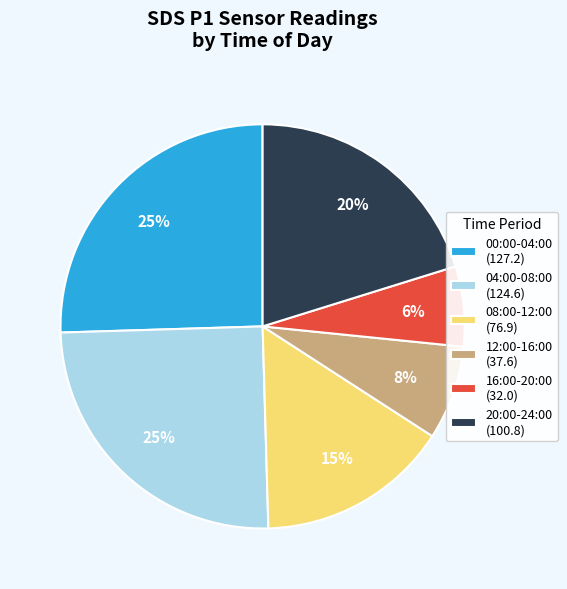

Do 12:00-16:00 (37.6) and 16:00-20:00 (32.0) together represent more than half of the pie?

No